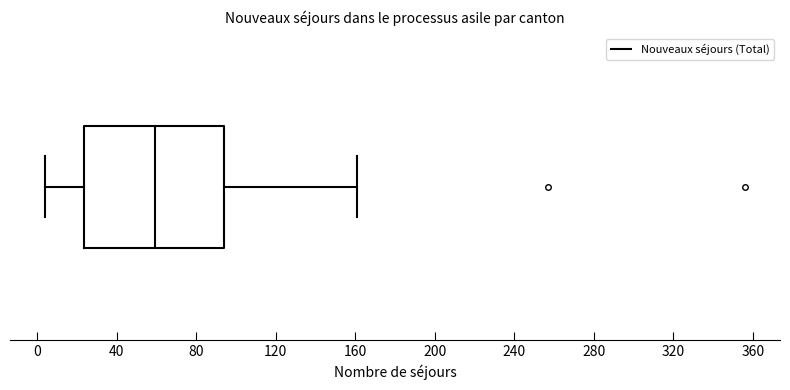

Transcribe this box plot: give where the median line is, the range the box spans, and where the two whiskers end, as read against the x-axis. The values are not printed on the chart, so give them approximately, as read against the axis.

median 60, box 25 to 95, whiskers 5 to 160